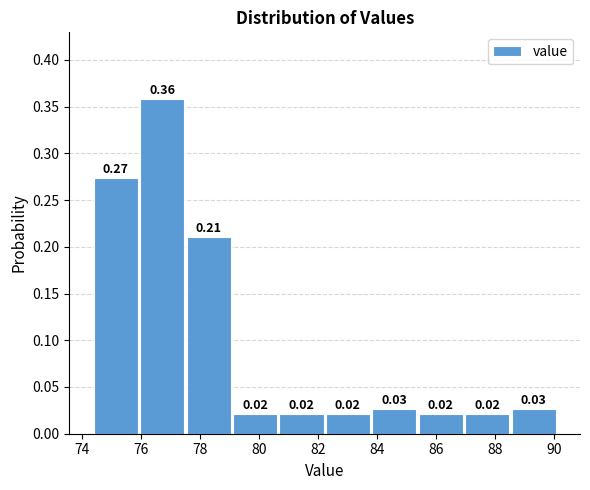

Which range on the x-axis has the tallest bar?

76.0 to 77.6